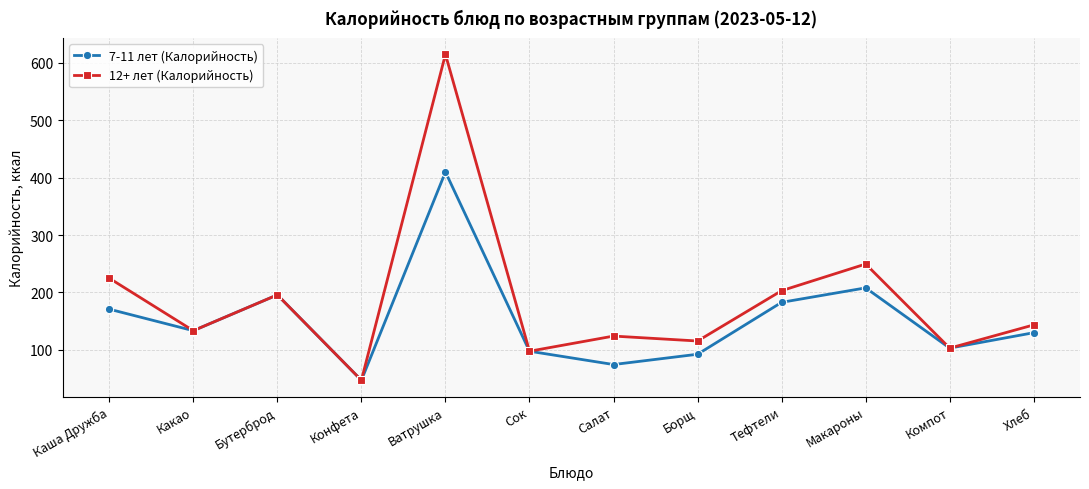

Is it true that 7-11 лет (Калорийность) equals 58.3 at Компот?

False